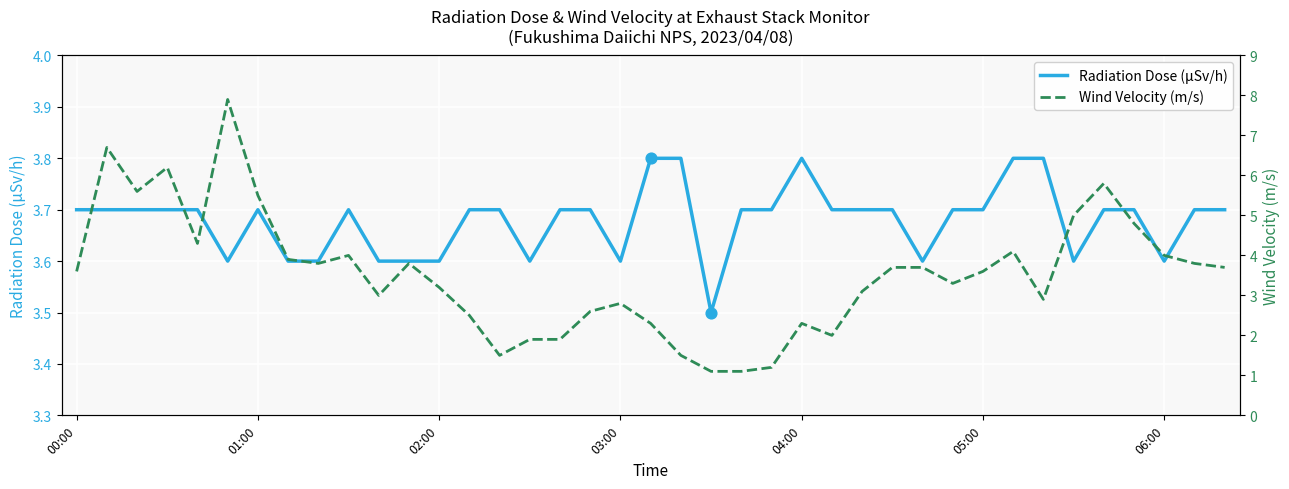

Which series has the widest spread of Y values?

Wind Velocity (m/s)